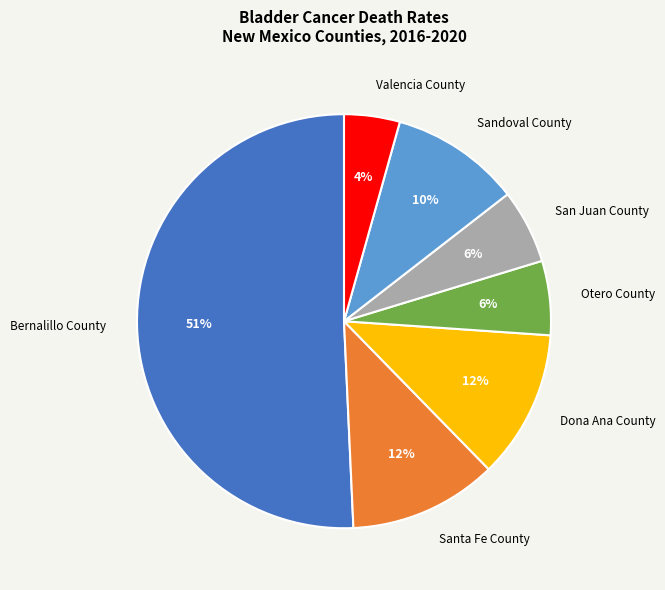

To the nearest percent, what portion does Otero County represent?

6%